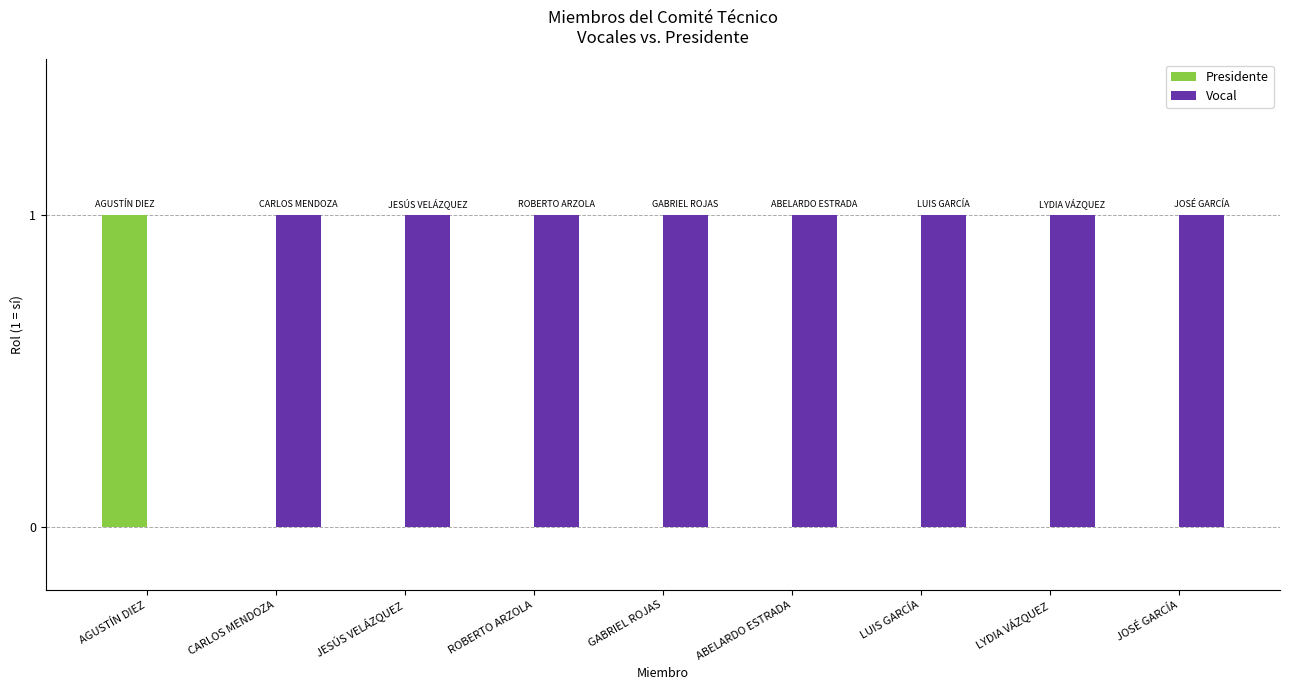

Reading left to right, what are all the values shown in this chart?

Presidente: AGUSTÍN DIEZ=1	CARLOS MENDOZA=0	JESÚS VELÁZQUEZ=0	ROBERTO ARZOLA=0	GABRIEL ROJAS=0	ABELARDO ESTRADA=0	LUIS GARCÍA=0	LYDIA VÁZQUEZ=0	JOSÉ GARCÍA=0
Vocal: AGUSTÍN DIEZ=0	CARLOS MENDOZA=1	JESÚS VELÁZQUEZ=1	ROBERTO ARZOLA=1	GABRIEL ROJAS=1	ABELARDO ESTRADA=1	LUIS GARCÍA=1	LYDIA VÁZQUEZ=1	JOSÉ GARCÍA=1